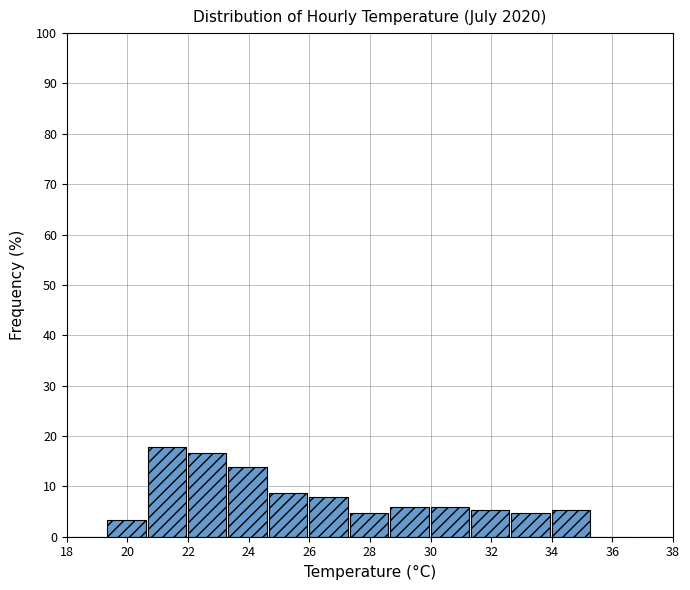

Reading left to right, transcribe this chart: for each bar, give the range it covers on the x-axis and its height. Neither the bar edges nor the heights are printed on the chart, so give them approximately, as read against the axes.

18.0 to 19.4: 0
19.4 to 20.6: 3
20.6 to 22.0: 18
22.0 to 23.4: 17
23.4 to 24.6: 14
24.6 to 26.0: 9
26.0 to 27.4: 8
27.4 to 28.6: 5
28.6 to 30.0: 6
30.0 to 31.4: 6
31.4 to 32.6: 5
32.6 to 34.0: 5
34.0 to 35.4: 5
35.4 to 36.6: 0
36.6 to 38.0: 0